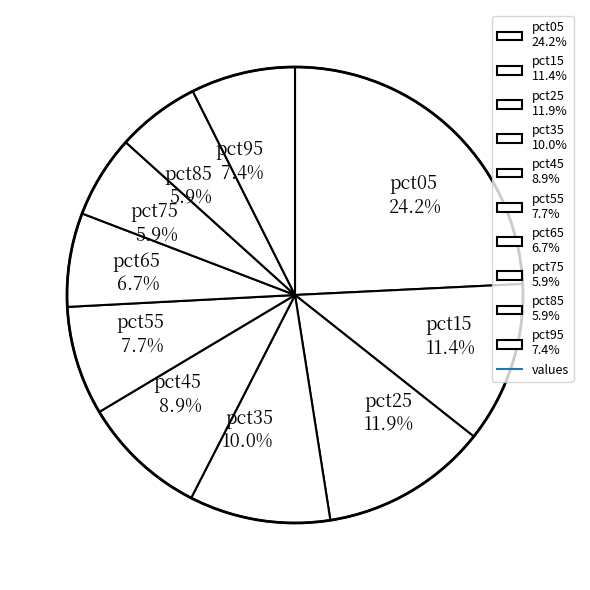

Is it true that pct95 is 1% of the pie?

False